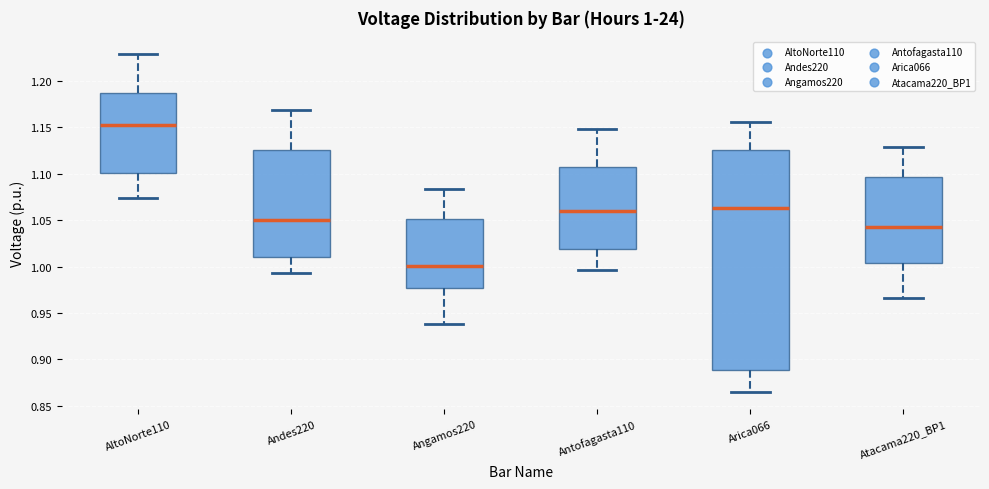

Which box has the lowest median line?

Angamos220